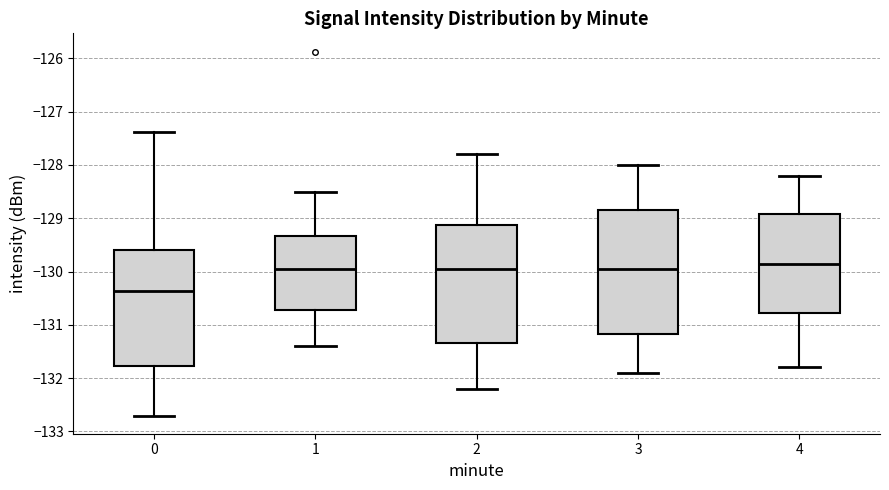

Reading left to right, transcribe this box plot: for each box, give where its median line is, the range the box spans, and where its two whiskers end, as read against the y-axis. The values are not printed on the chart, so give them approximately, as read against the axis.

0: median -130.4, box -131.8 to -129.6, whiskers -132.7 to -127.4
1: median -129.9, box -130.7 to -129.3, whiskers -131.4 to -128.5
2: median -129.9, box -131.3 to -129.1, whiskers -132.2 to -127.8
3: median -129.9, box -131.2 to -128.8, whiskers -131.9 to -128.0
4: median -129.8, box -130.8 to -128.9, whiskers -131.8 to -128.2